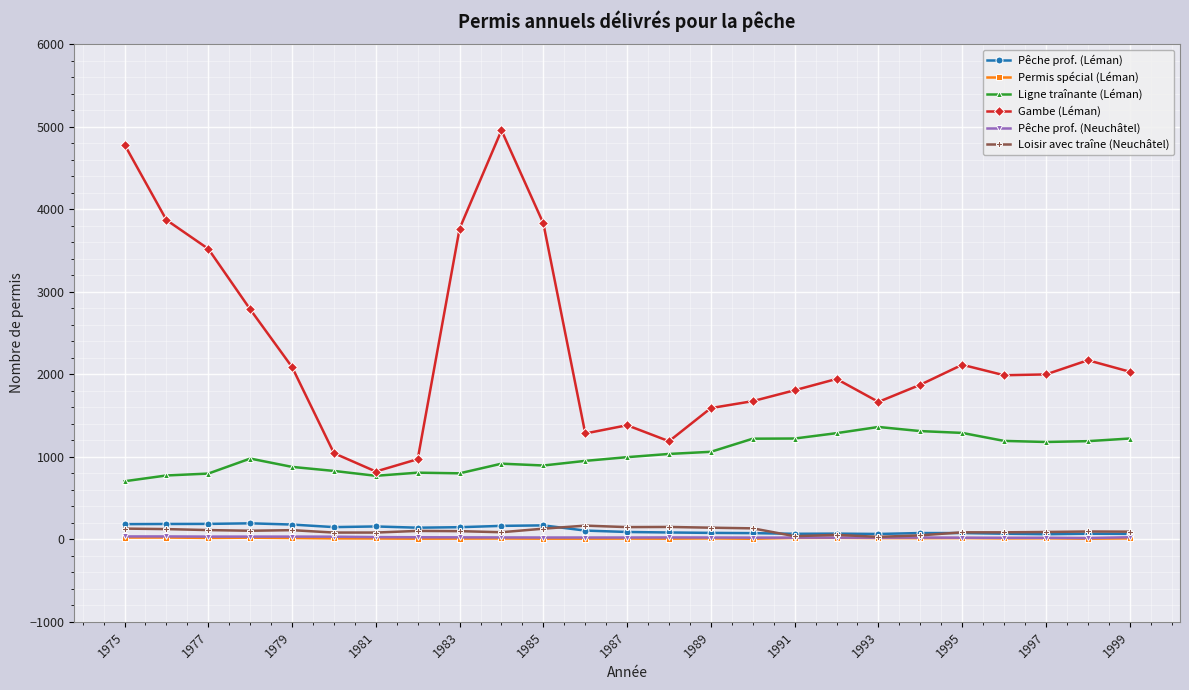

Which series has the largest range (max minus min)?

Gambe (Léman)